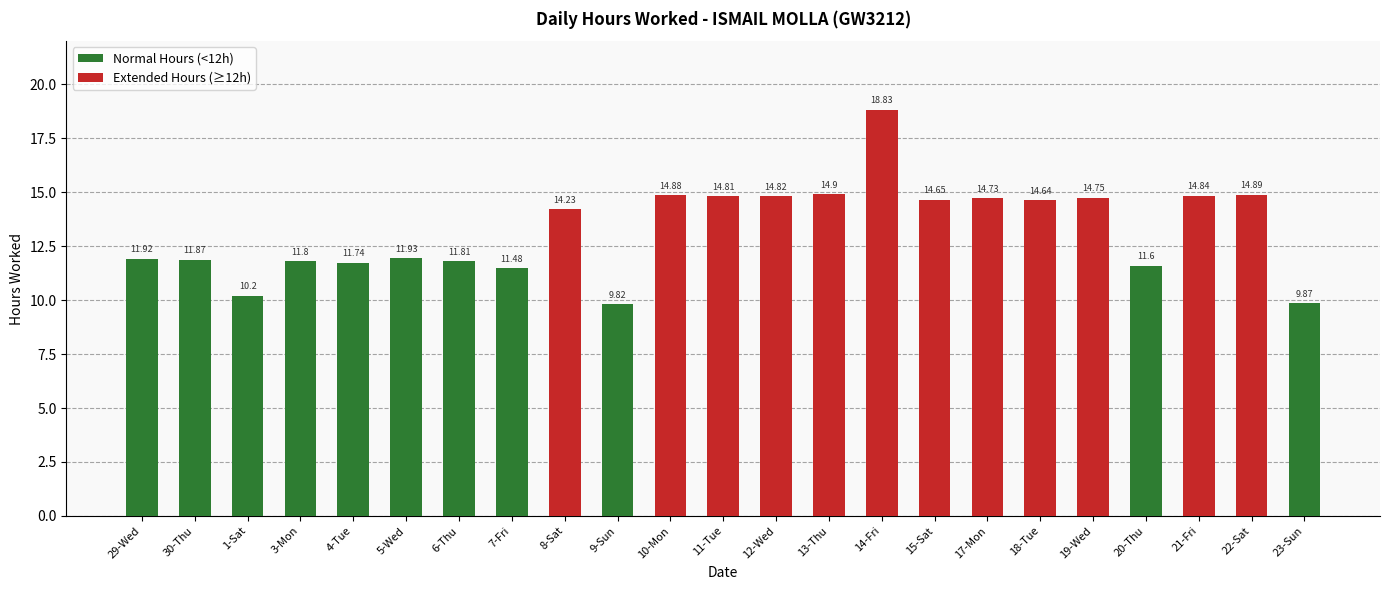

What value does the data have at 30-Thu?

11.9